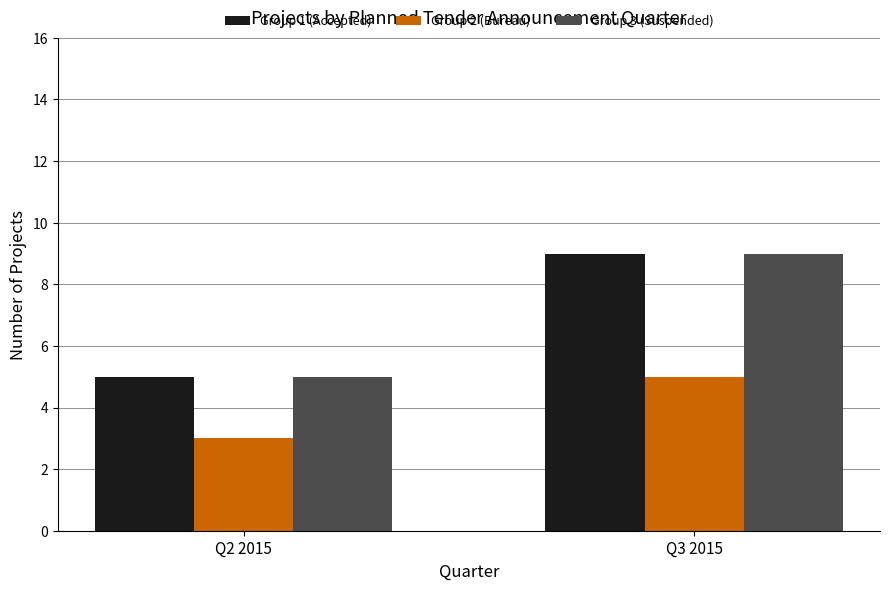

List the labels in order of Group 2 (Bureau) value, largest first.

Q3 2015, Q2 2015